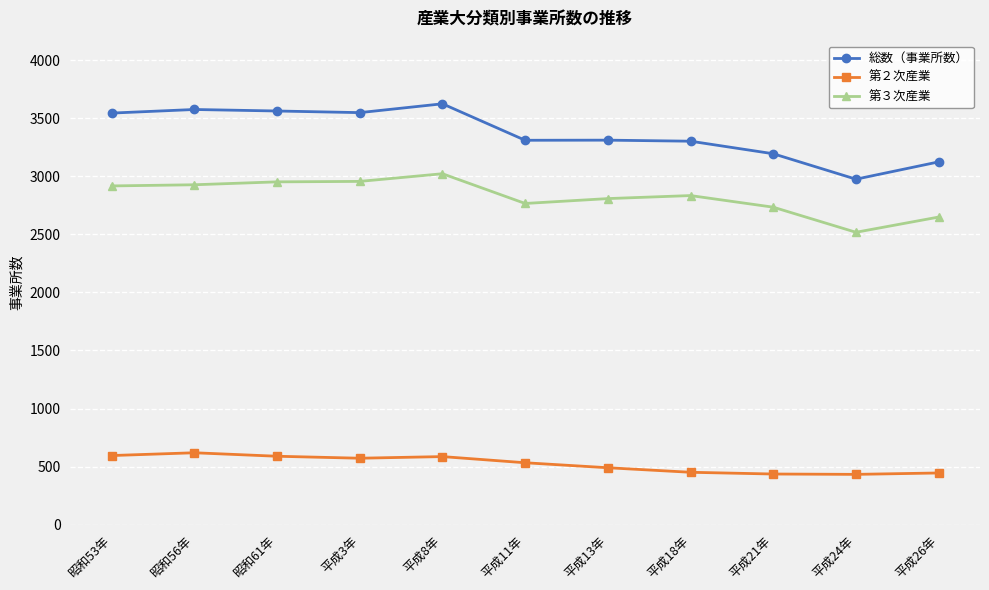

Does the chart have visible grid lines?

Yes